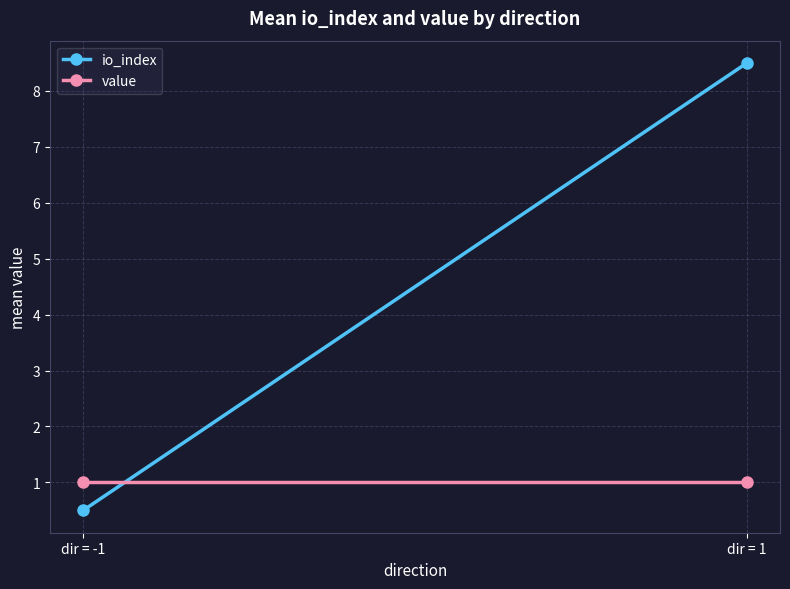

Which series has the largest range (max minus min)?

io_index